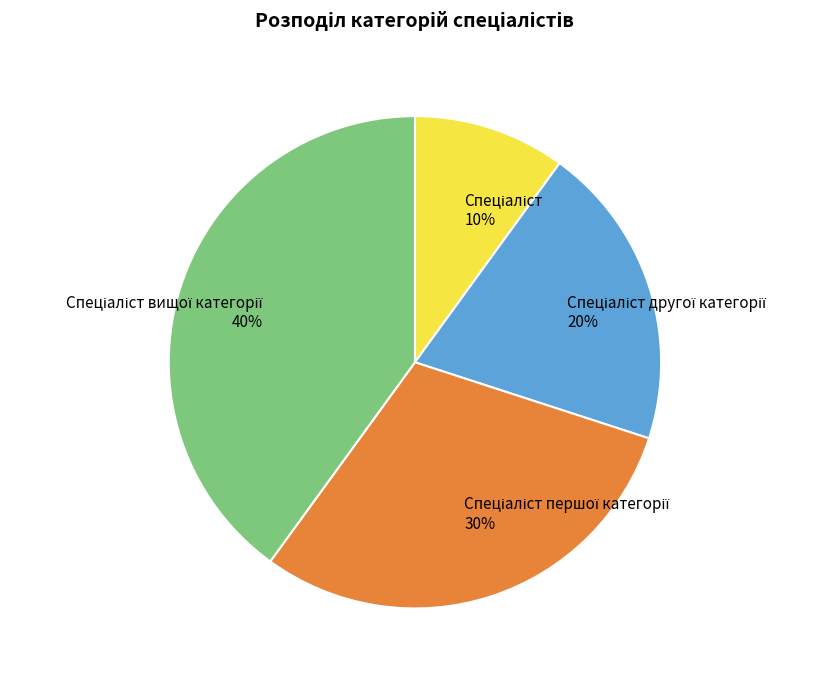

To the nearest percent, what is the average slice percentage?

25%